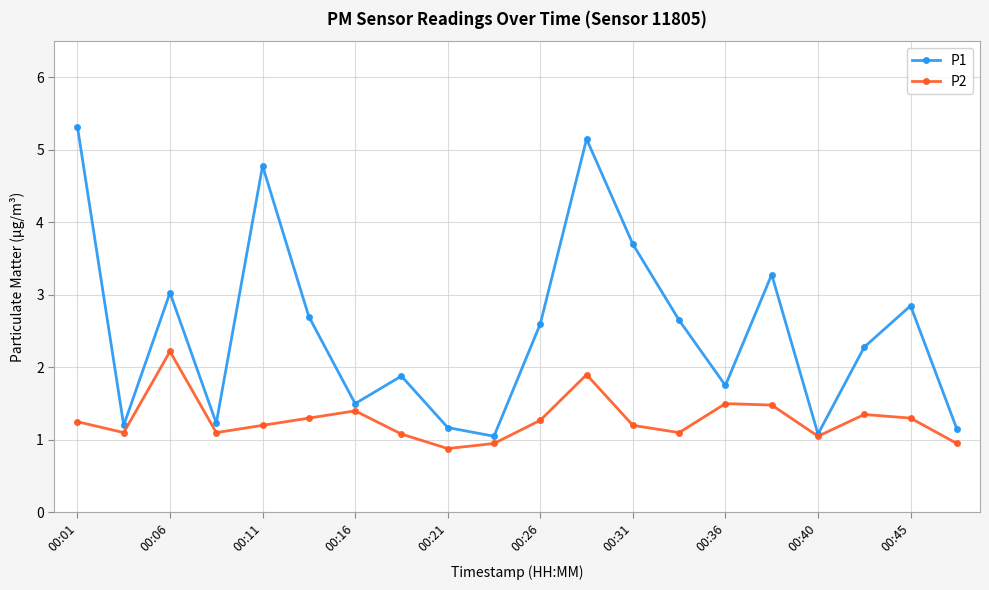

List the series in order of their overall mean, lowest first.

P2, P1